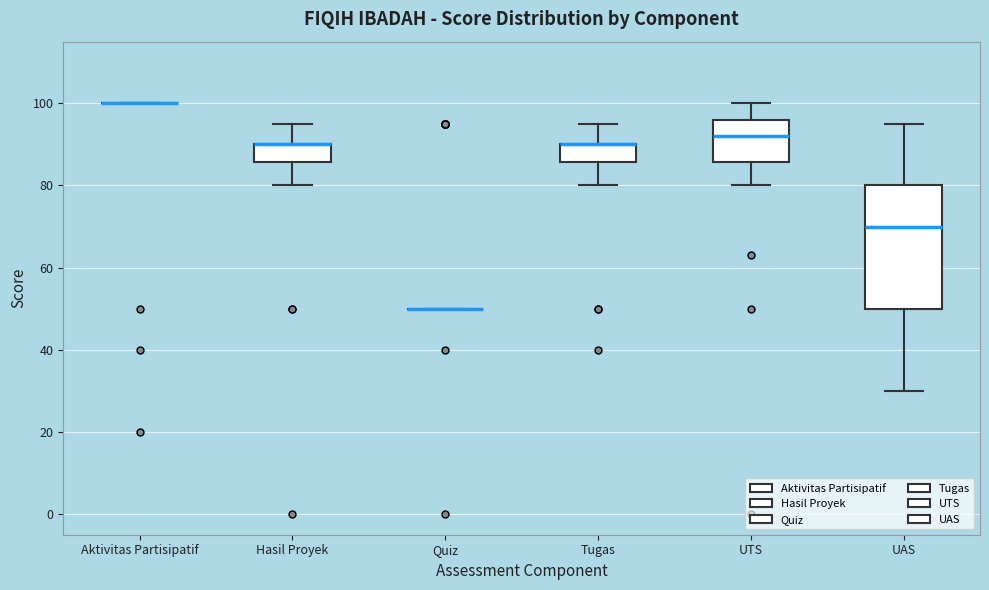

Where does the upper whisker of the box for Tugas end on the y-axis? The values are not printed on the chart, so give them approximately, as read against the axis.

96